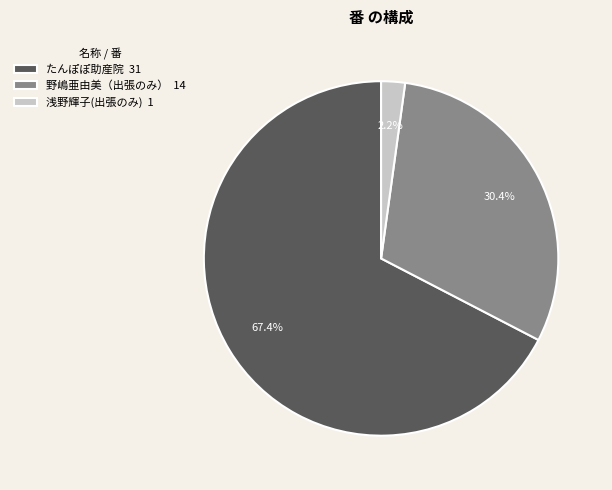

How many segments does this pie chart have?

3